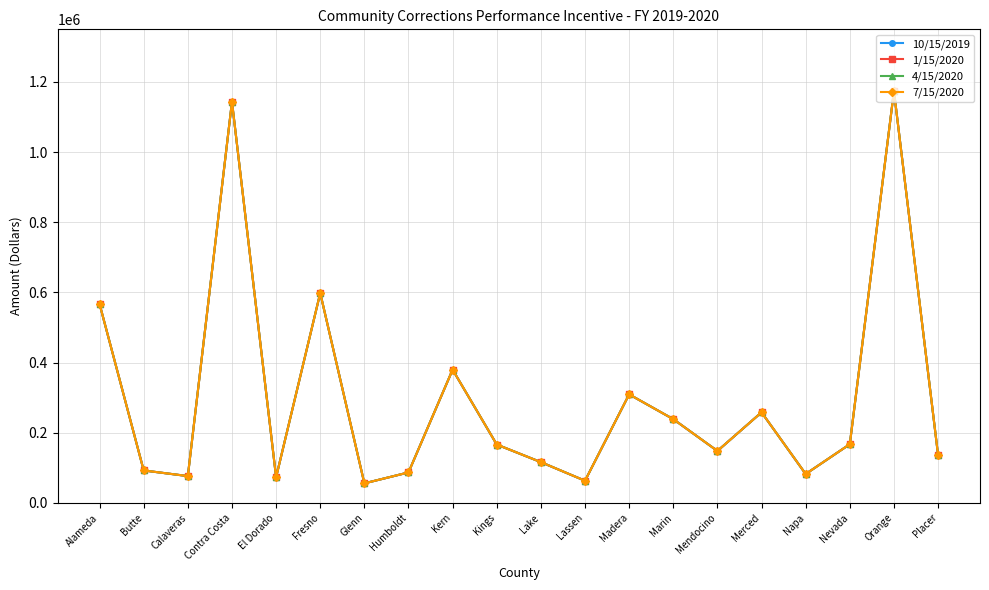

How many lines are shown in the chart?

4